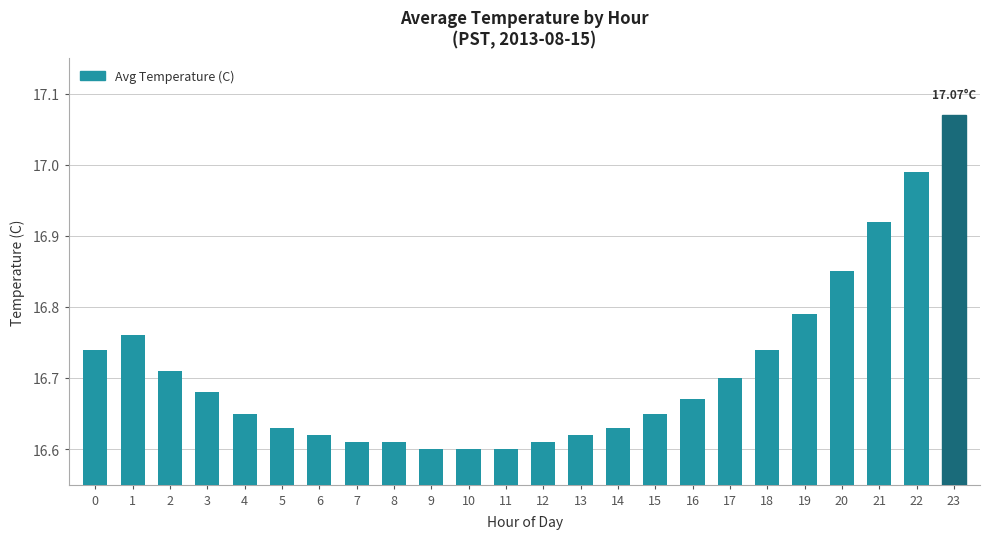

What is the sum of the values at 13 and 19?

33.4